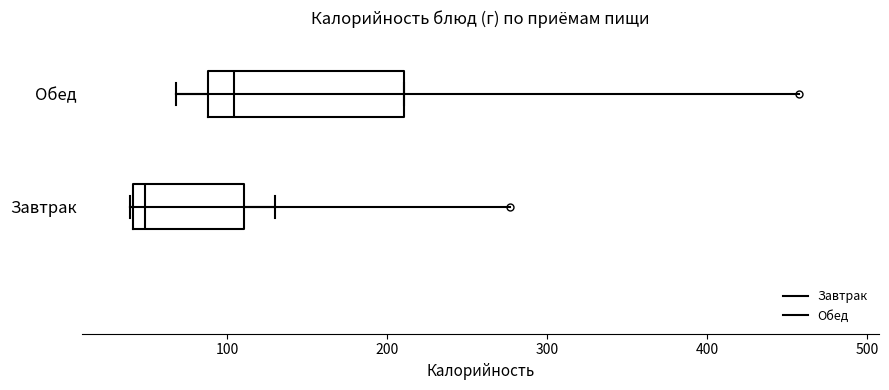

Where is the right edge of the box for Обед on the x-axis? The values are not printed on the chart, so give them approximately, as read against the axis.

210